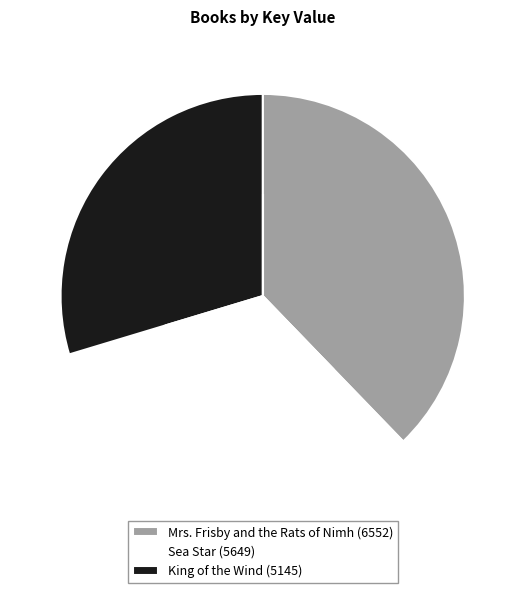

The Mrs. Frisby and the Rats of Nimh slice represents 51% of the pie. True or false?

False